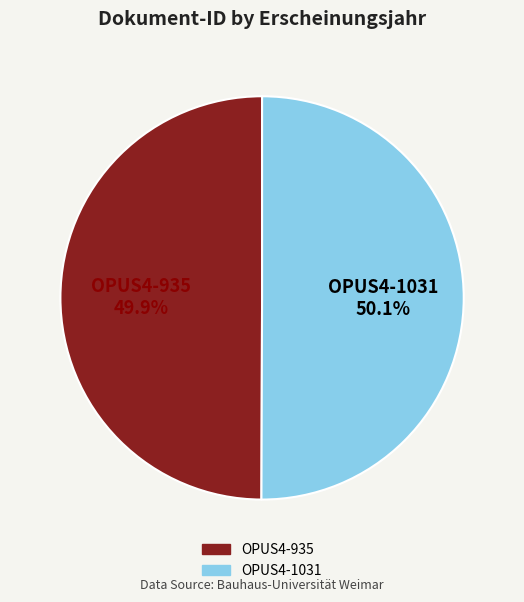

True or false: OPUS4-1031 accounts for 65% of the total.

False